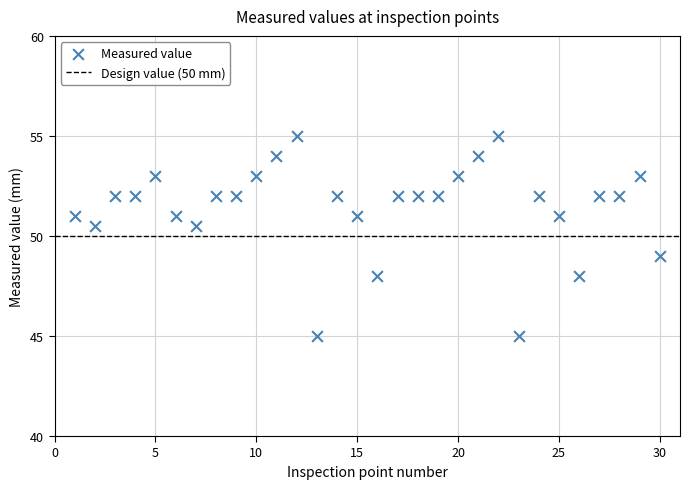

What is the range of Y values (max minus min)?

10.0